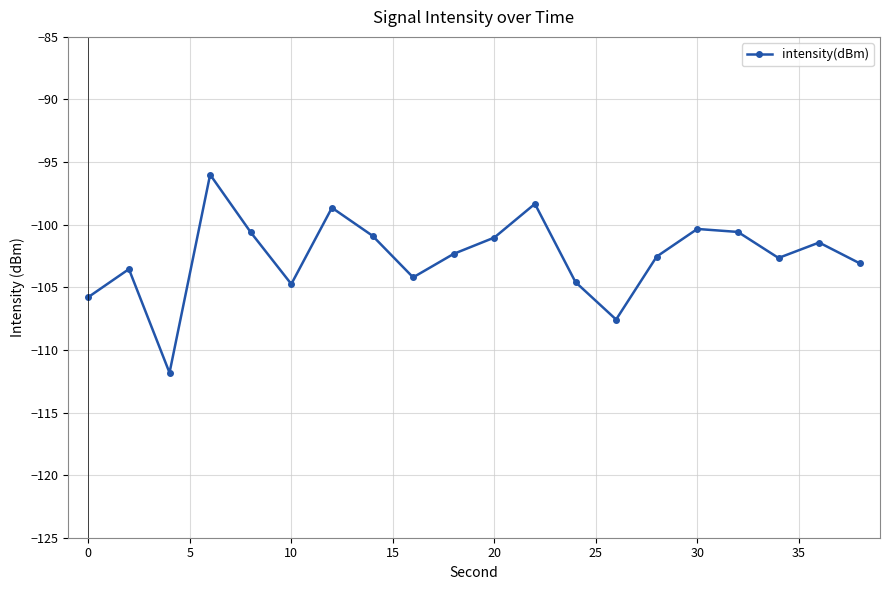

Is this an area chart (filled region under the line)?

No